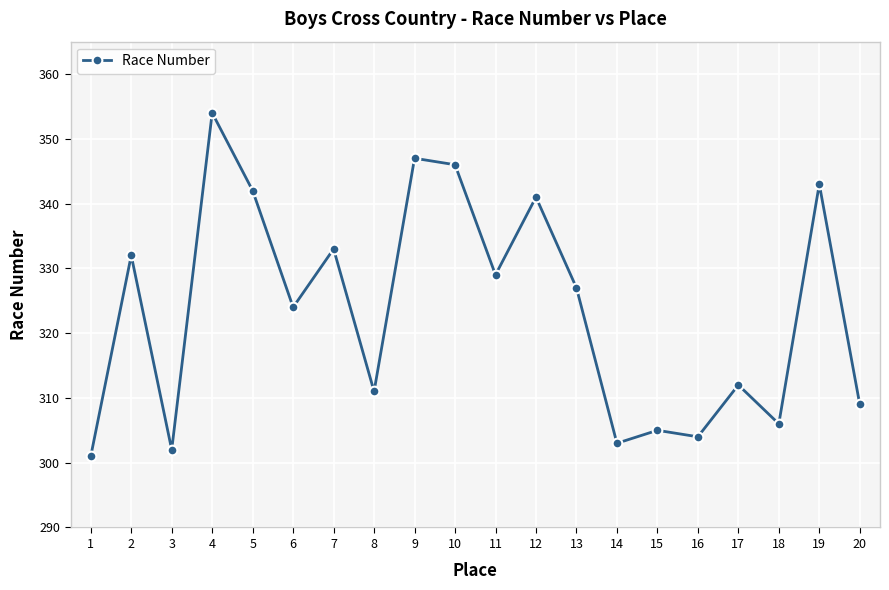

Where does the data first go above 327?

2